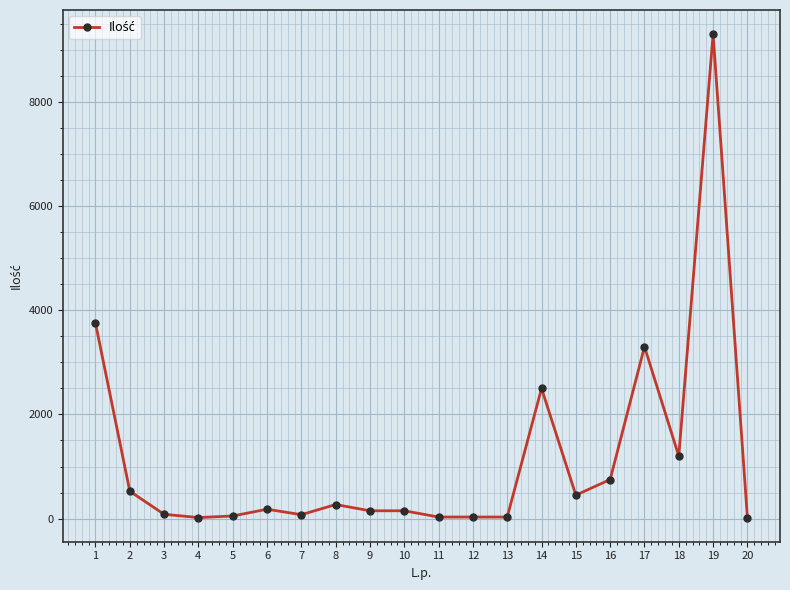

What is the change in value from 1 to 8?

-3480.0